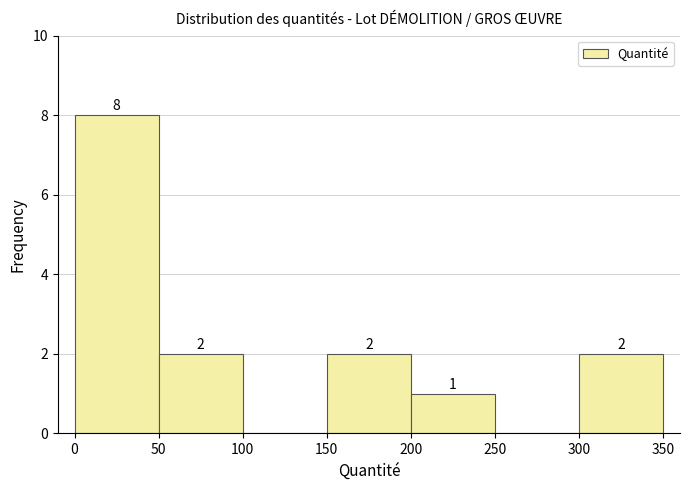

Over which range of the x-axis is the bar tallest?

0 to 50